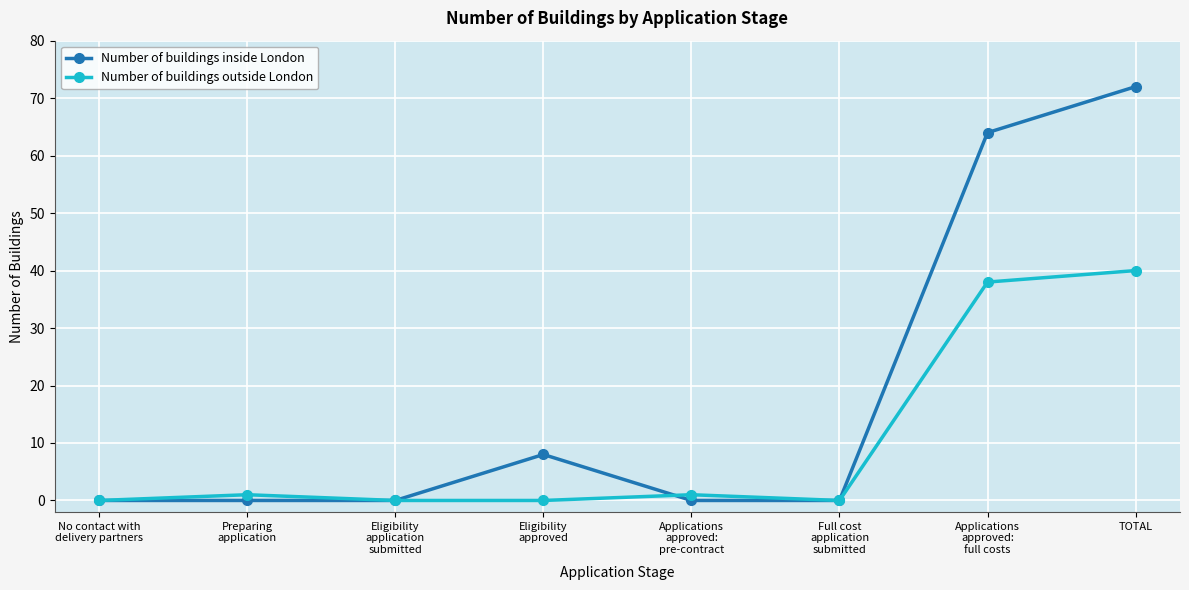

True or false: Number of buildings outside London has more than 2 points higher than both neighbors.

False